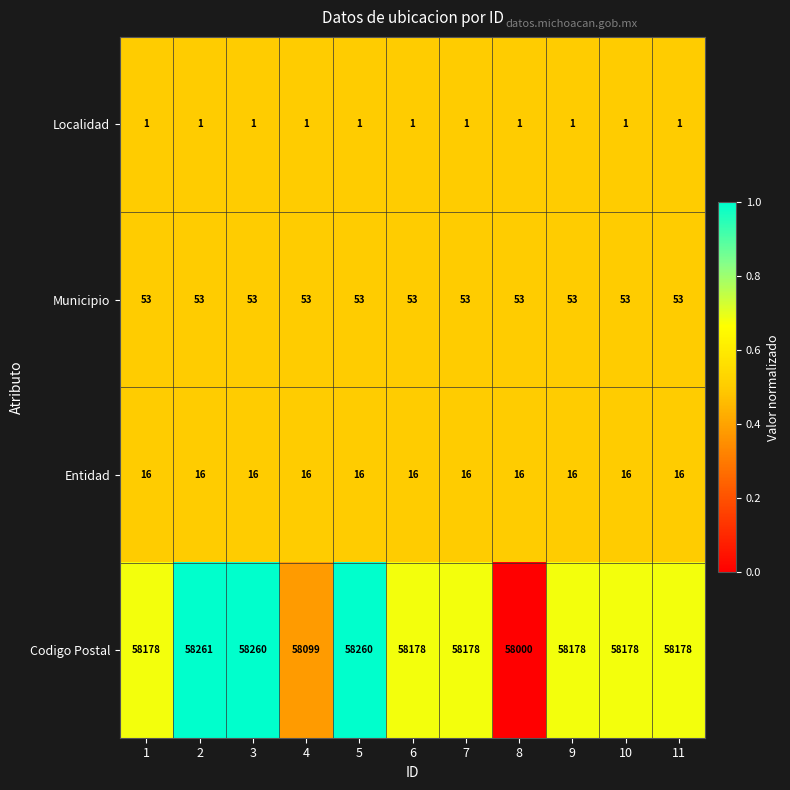

What is the total value across all series at 3?

58330